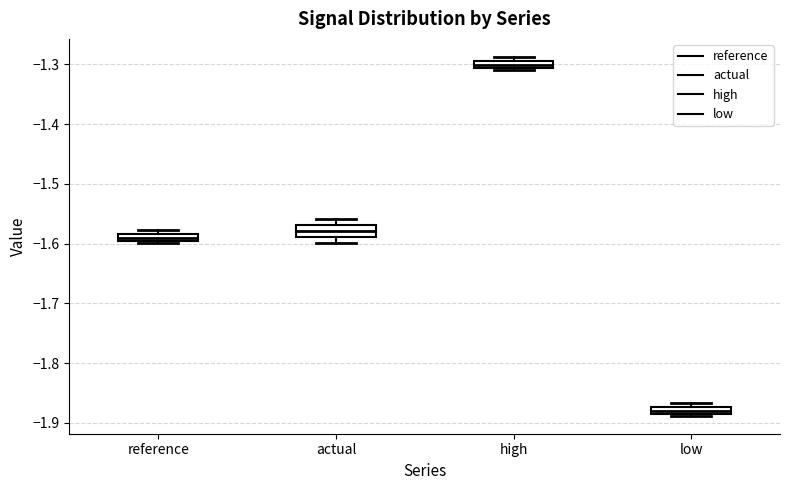

Where is the upper edge of the box for high on the y-axis? The values are not printed on the chart, so give them approximately, as read against the axis.

-1.29